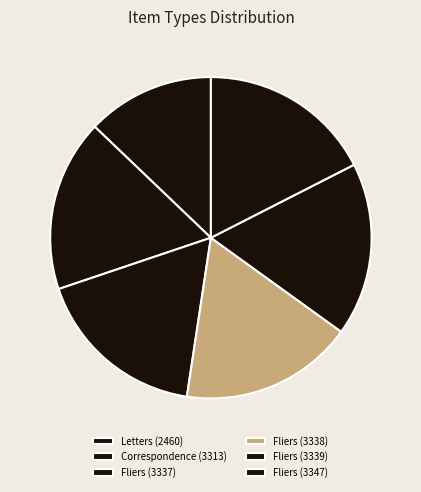

Which slice is the largest?

Fliers (3347)